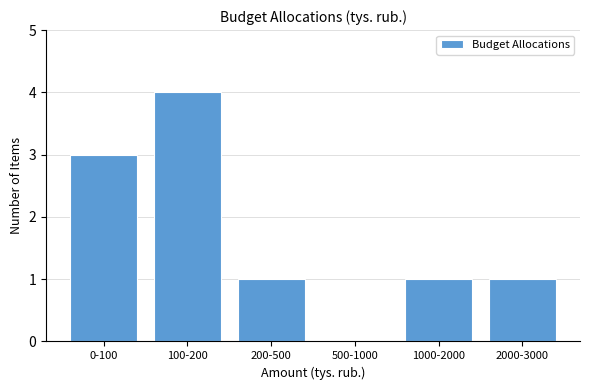

Reading left to right, transcribe all the data shown in this chart.

0-100=3	100-200=4	200-500=1	500-1000=0	1000-2000=1	2000-3000=1